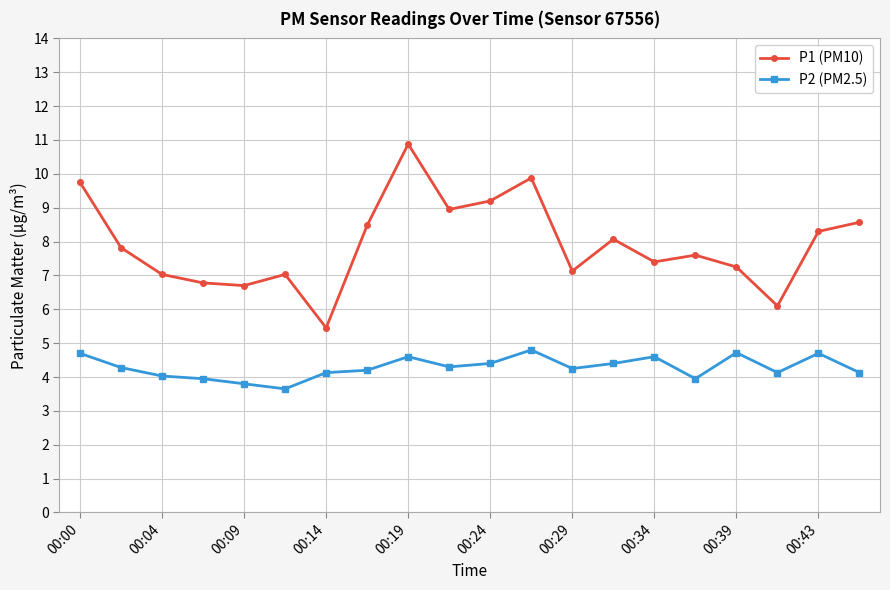

True or false: P2 (PM2.5) and P1 (PM10) cross at least once.

False